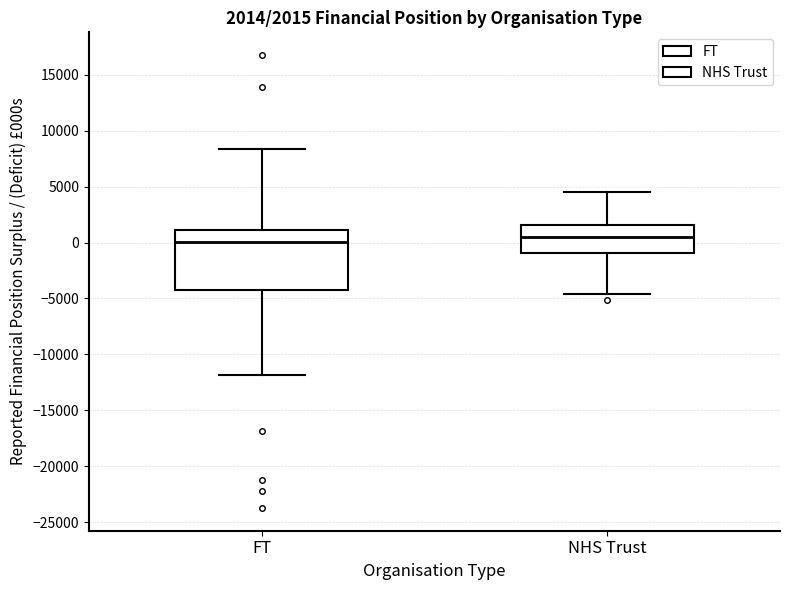

Which box is the tallest, from its lower edge to its upper edge?

FT